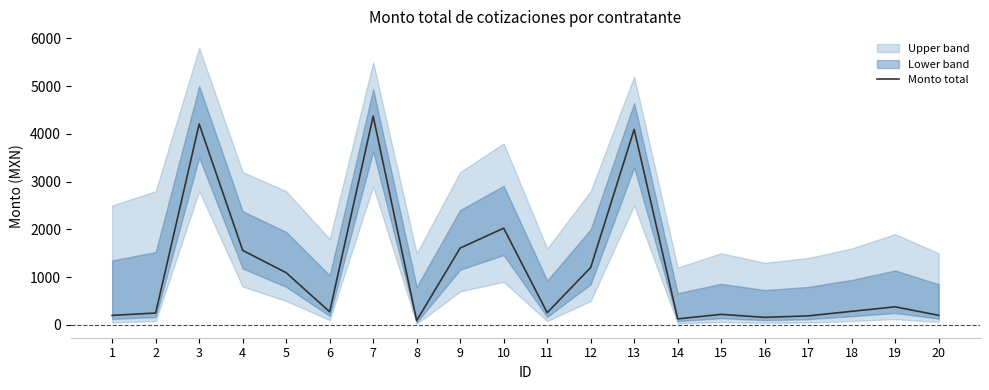

Reading left to right, list all the values displayed in this chart.

1=198.7	2=248.4	3=4206.8	4=1560.3	5=1092.2	6=274.0	7=4371.6	8=90.5	9=1609.5	10=2024.8	11=255.0	12=1200.0	13=4094.3	14=126.0	15=220.5	16=157.5	17=189.0	18=283.5	19=378.0	20=200.0